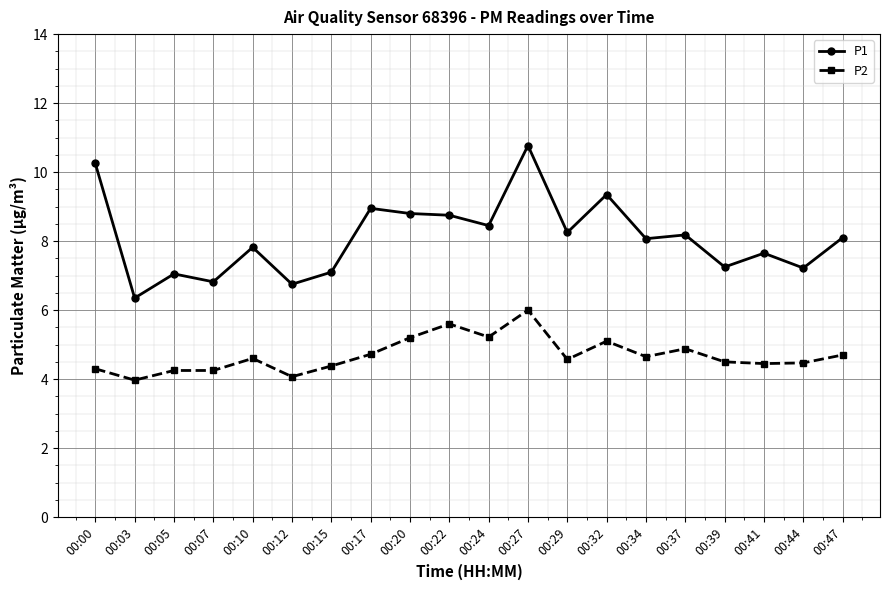

True or false: P1 and P2 cross at least once.

False